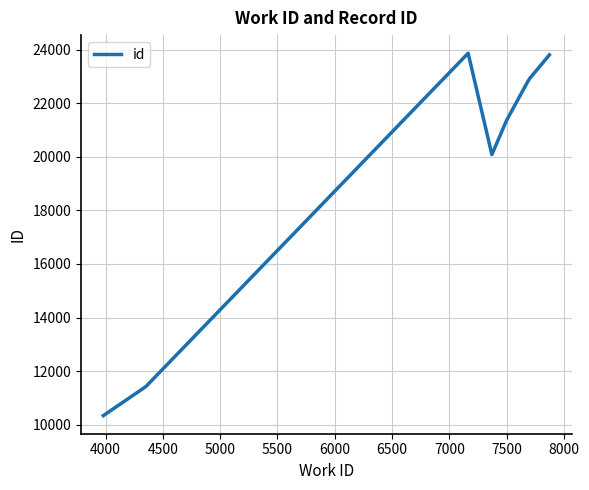

Reading left to right, transcribe all the data shown in this chart.

10342	11425	23863	20082	21345	21349	22798	22900	22907	23802